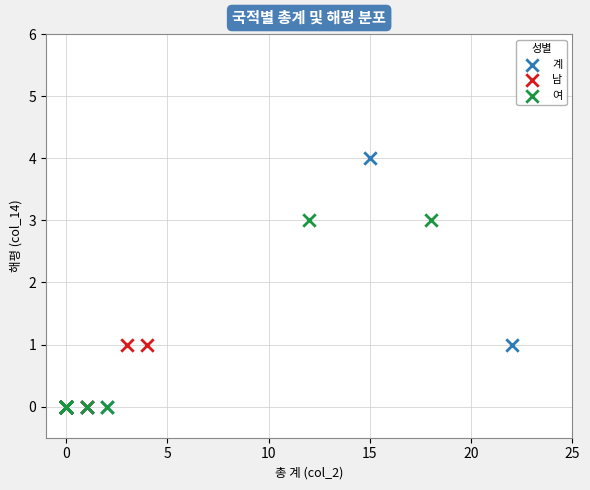

Which series contains the highest Y value?

계